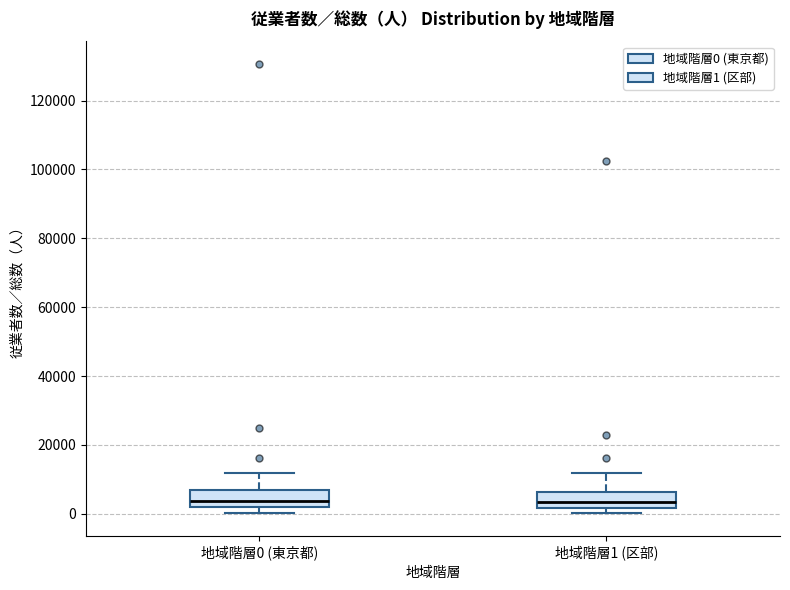

Where does the median line of the box for 地域階層1 (区部) sit on the y-axis? The values are not printed on the chart, so give them approximately, as read against the axis.

4000